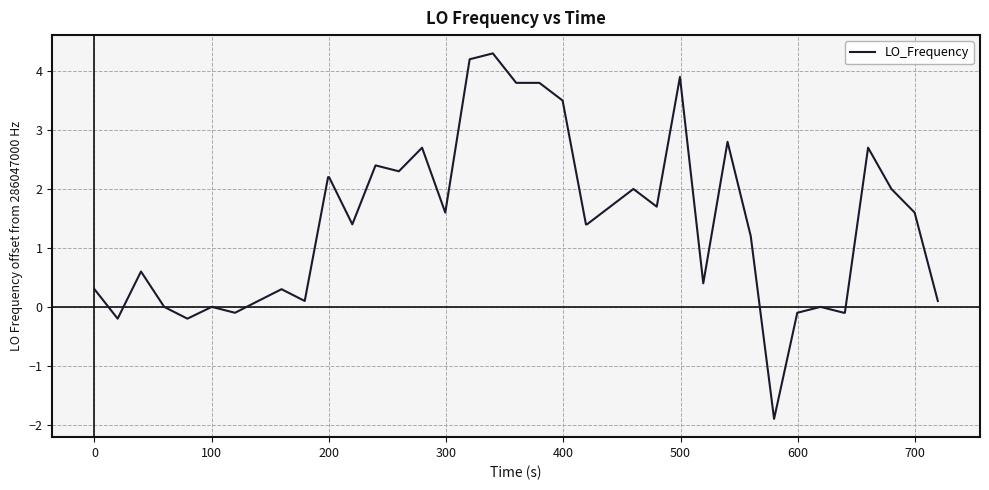

What is the difference between the maximum and minimum values?

6.2